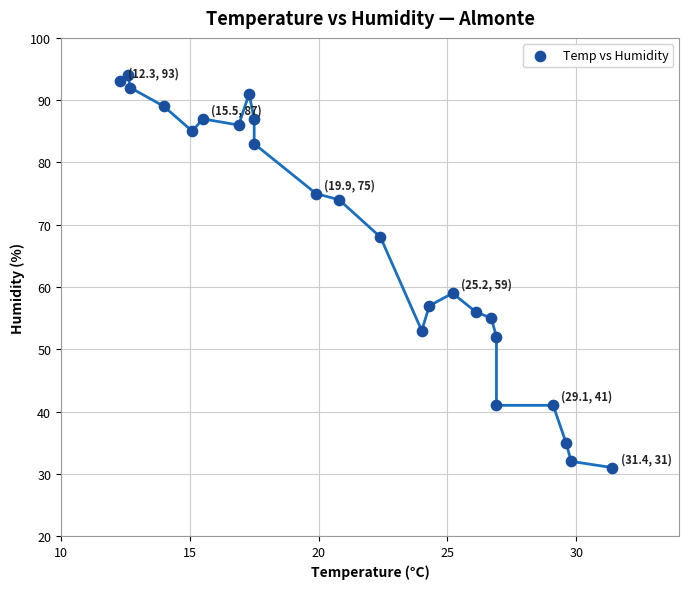

What is the range of Y values (max minus min)?

63